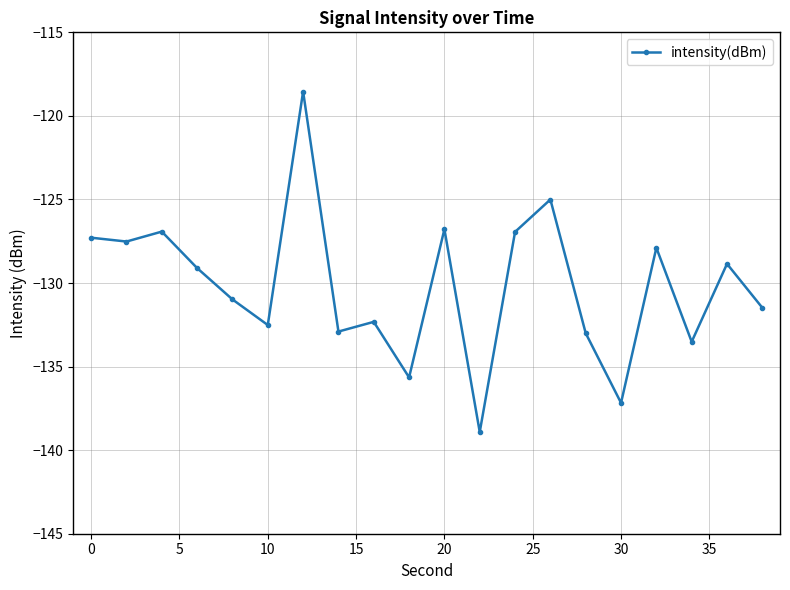

What is the difference between the maximum and minimum values?

20.4